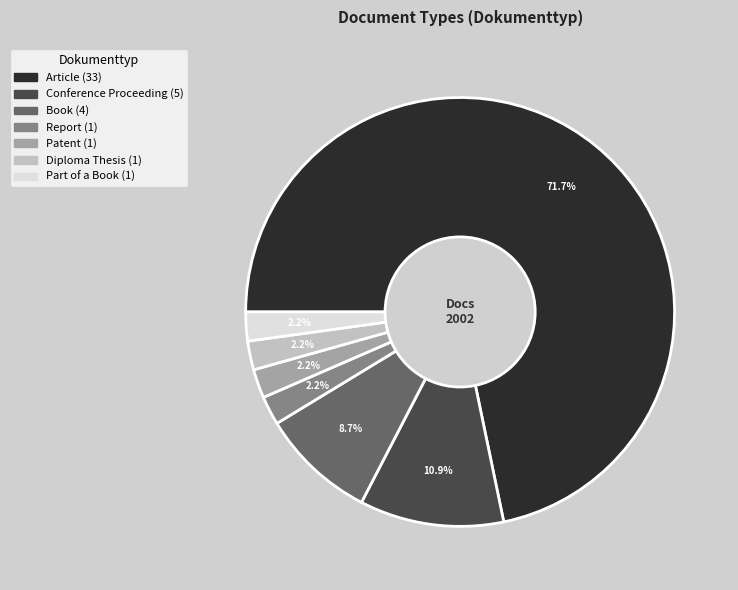

Approximately how many times larger is the value at Book compared to Patent?

4.0